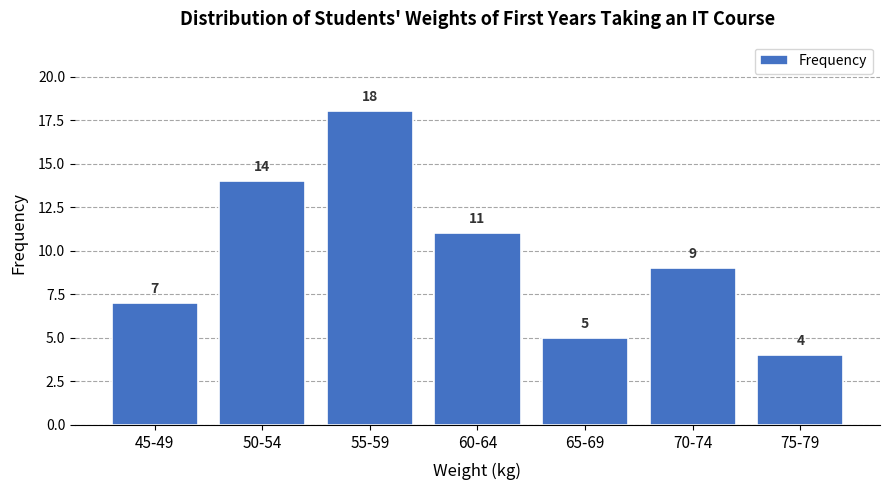

Reading left to right, list all the values displayed in this chart.

7	14	18	11	5	9	4